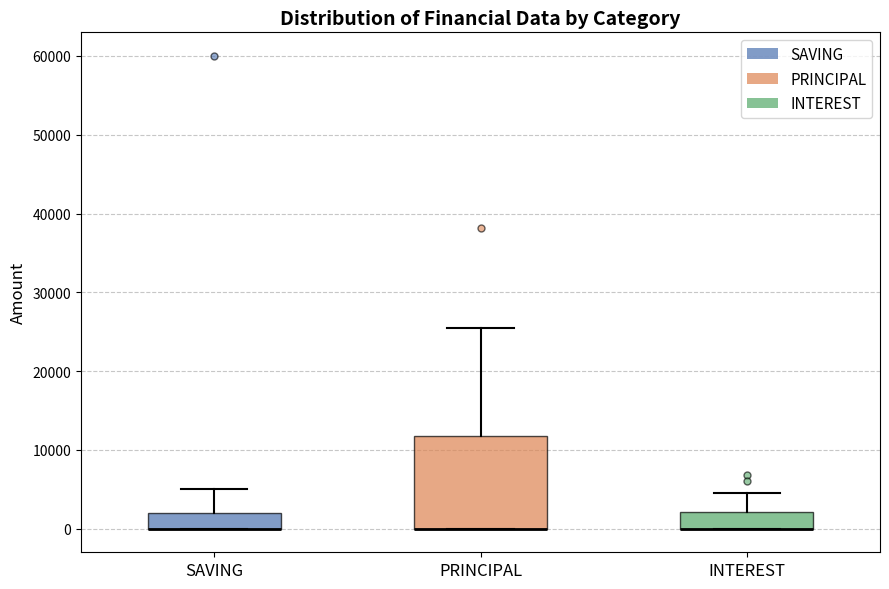

Reading left to right, transcribe this box plot: for each box, give where its median line is, the range the box spans, and where its two whiskers end, as read against the y-axis. The values are not printed on the chart, so give them approximately, as read against the axis.

SAVING: median 0 (drawn on the box's lower edge), box 0 to 2000, whiskers 0 to 5000
PRINCIPAL: median 0 (drawn on the box's lower edge), box 0 to 12000, whiskers 0 to 26000
INTEREST: median 0 (drawn on the box's lower edge), box 0 to 2000, whiskers 0 to 5000